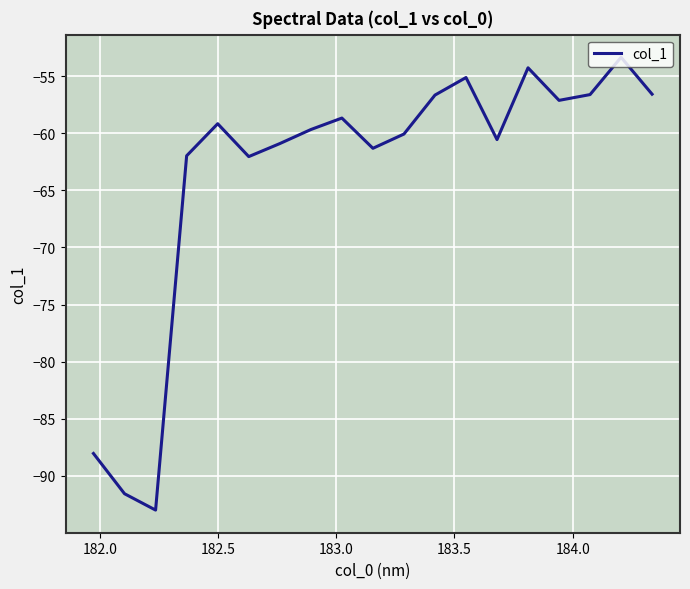

What is the maximum value shown in the chart?

-53.3